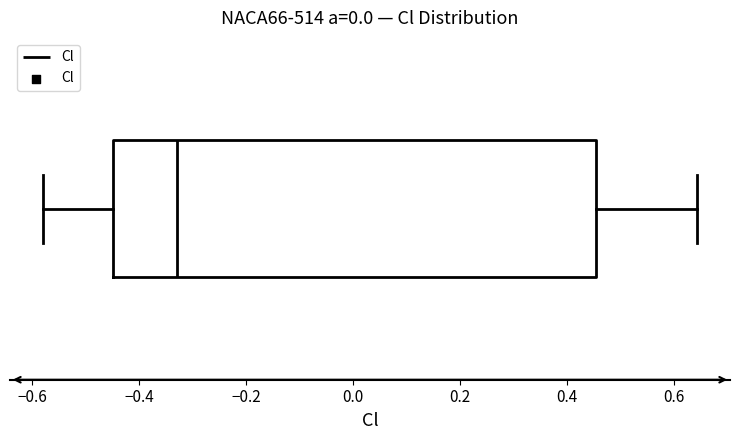

Read this box plot against the x-axis: the position of the median line, the range covered by the box, and the ends of both whiskers. The values are not printed on the chart, so give them approximately, as read against the axis.

median -0.32, box -0.44 to 0.46, whiskers -0.58 to 0.64